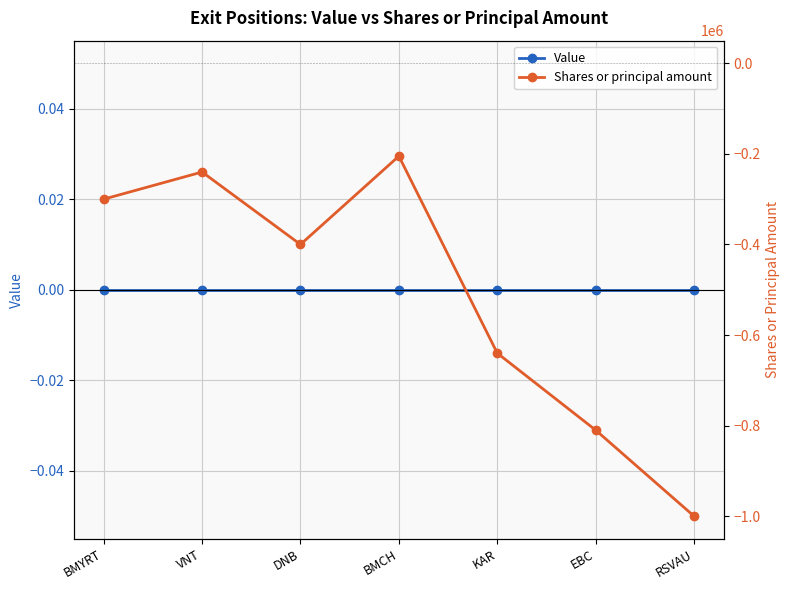

What is the label of the 1st point from the right?

RSVAU